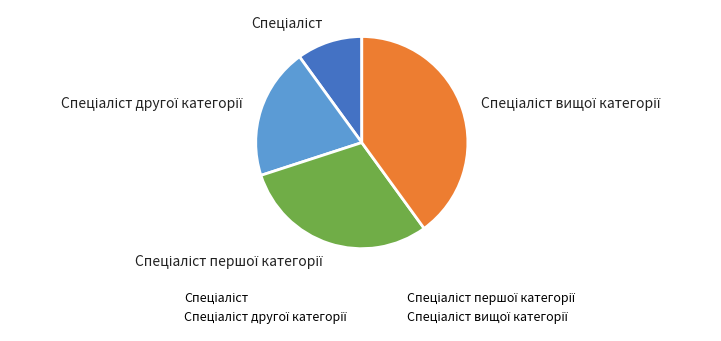

Count the number of slices in the pie.

4